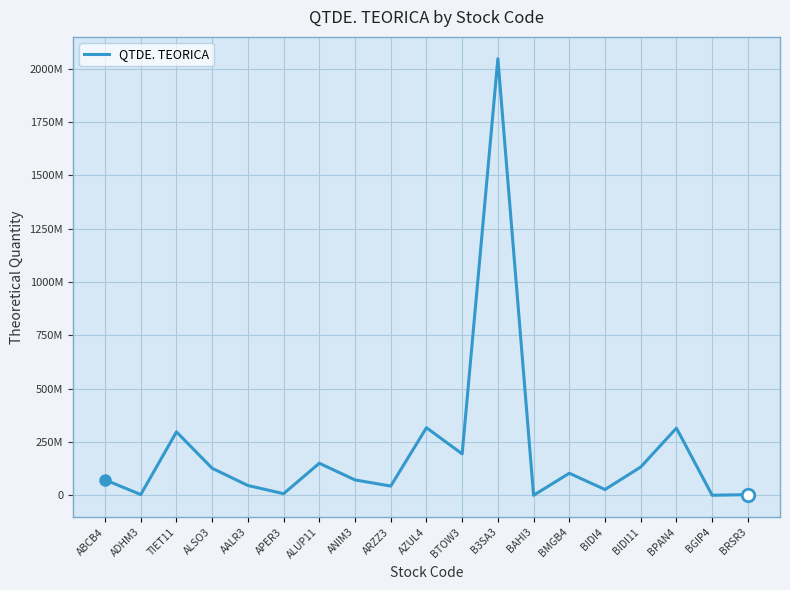

Does the chart have visible grid lines?

Yes